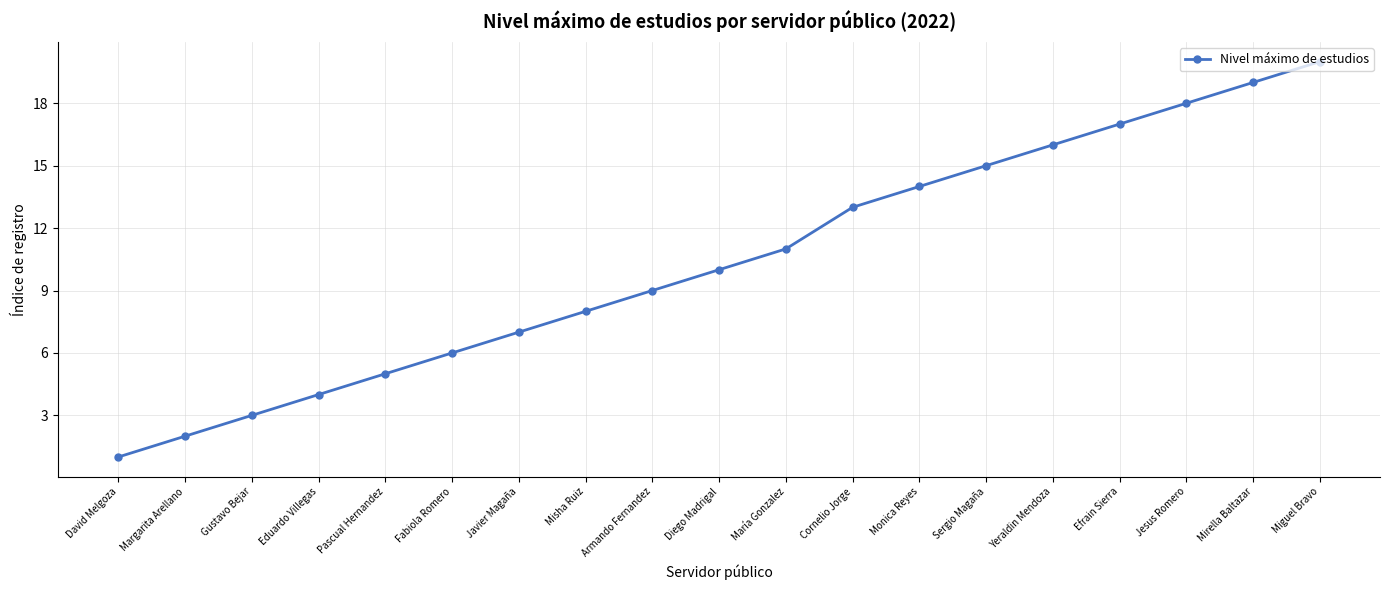

List the labels in order of value, smallest first.

David Melgoza, Margarita Arellano, Gustavo Bejar, Eduardo Villegas, Pascual Hernandez, Fabiola Romero, Javier Magaña, Misha Ruiz, Armando Fernandez, Diego Madrigal, María Gonzalez, Cornelio Jorge, Monica Reyes, Sergio Magaña, Yeraldin Mendoza, Efrain Sierra, Jesus Romero, Mirella Baltazar, Miguel Bravo